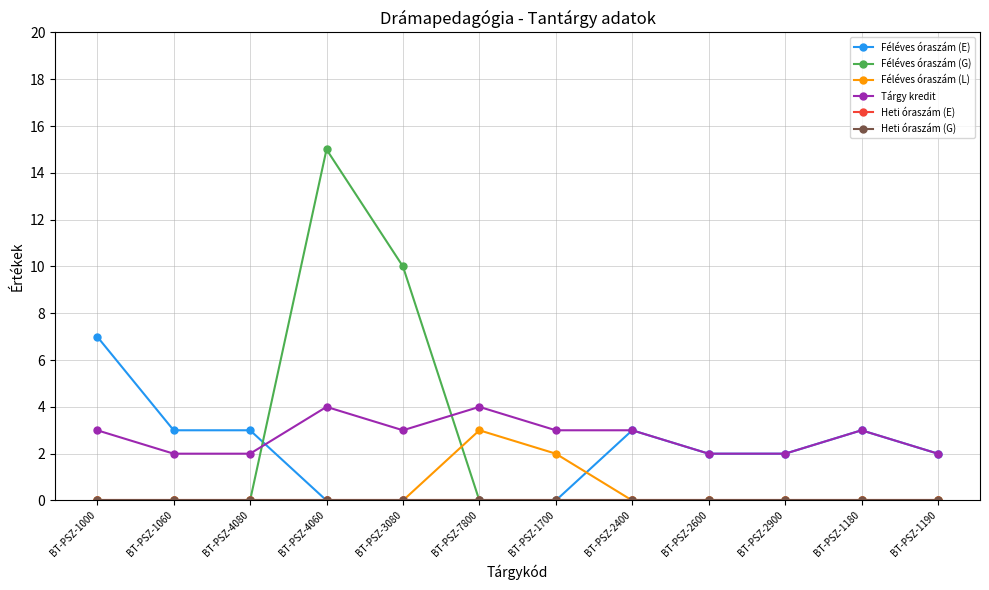

Which series changed the most between BT-PSZ-2600 and BT-PSZ-1180?

Féléves óraszám (E)